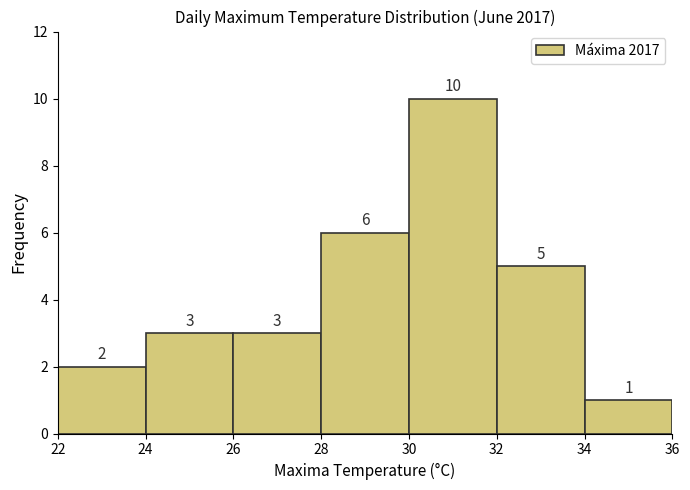

Over which range of the x-axis is the bar tallest?

30 to 32